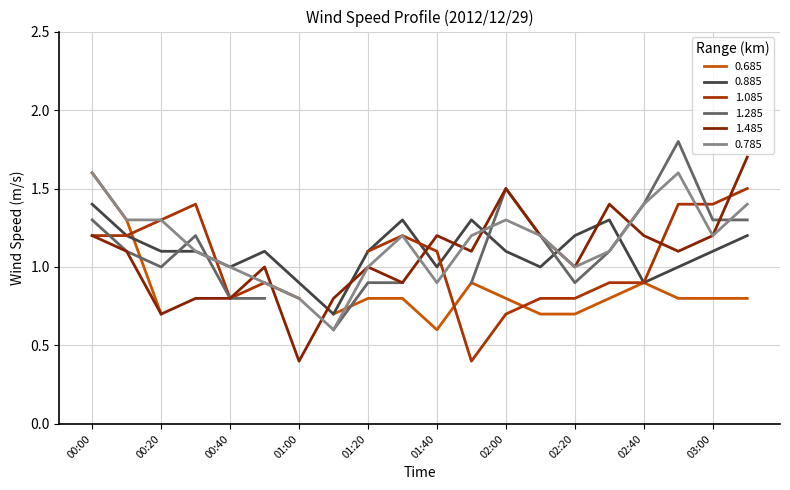

At which label is 0.885 closest to 1?

00:40